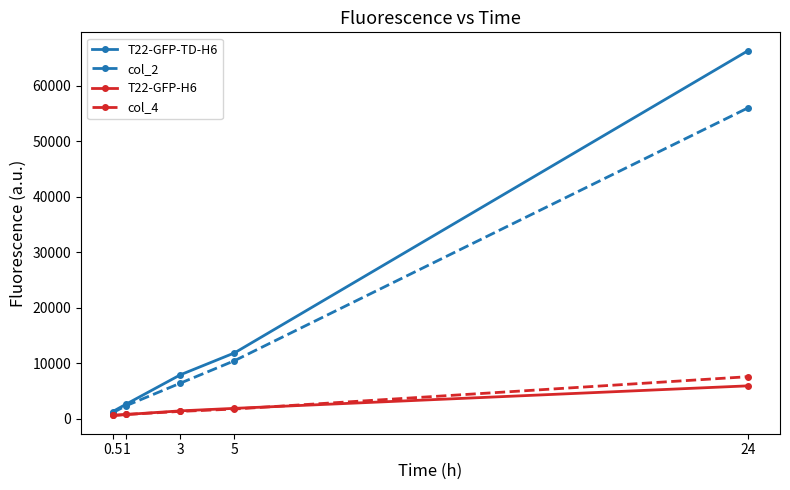

What is the smallest value displayed?

592.0